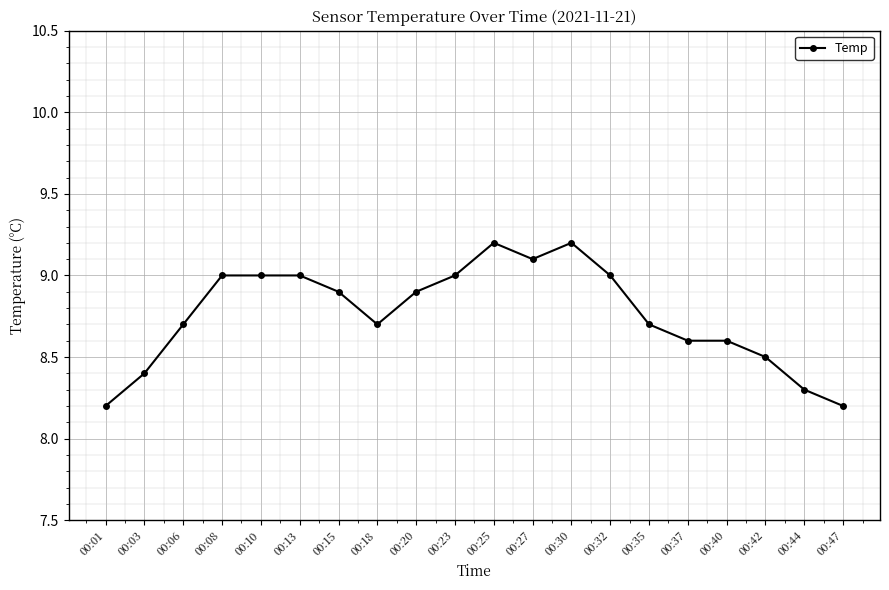

Between 00:08 and 00:44, which is larger?

00:08